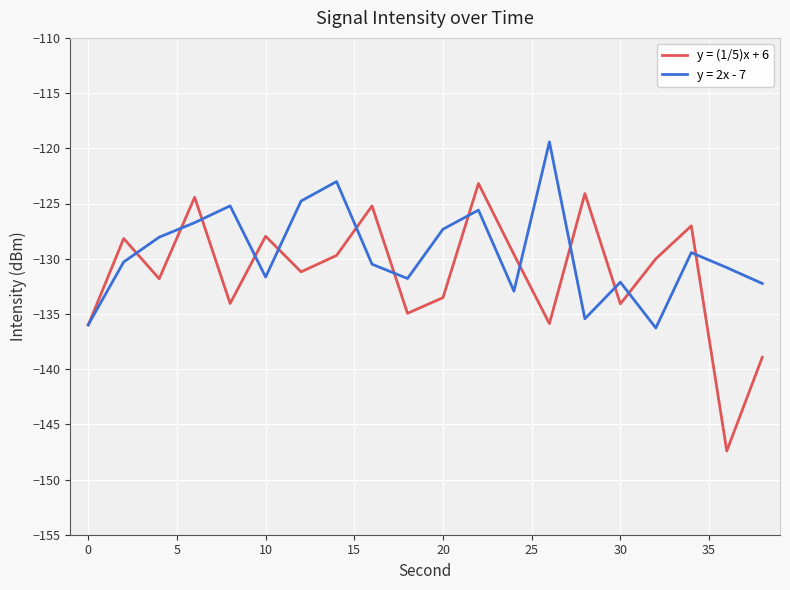

Rank the series by their average value, from lowest to highest.

y = (1/5)x + 6, y = 2x - 7